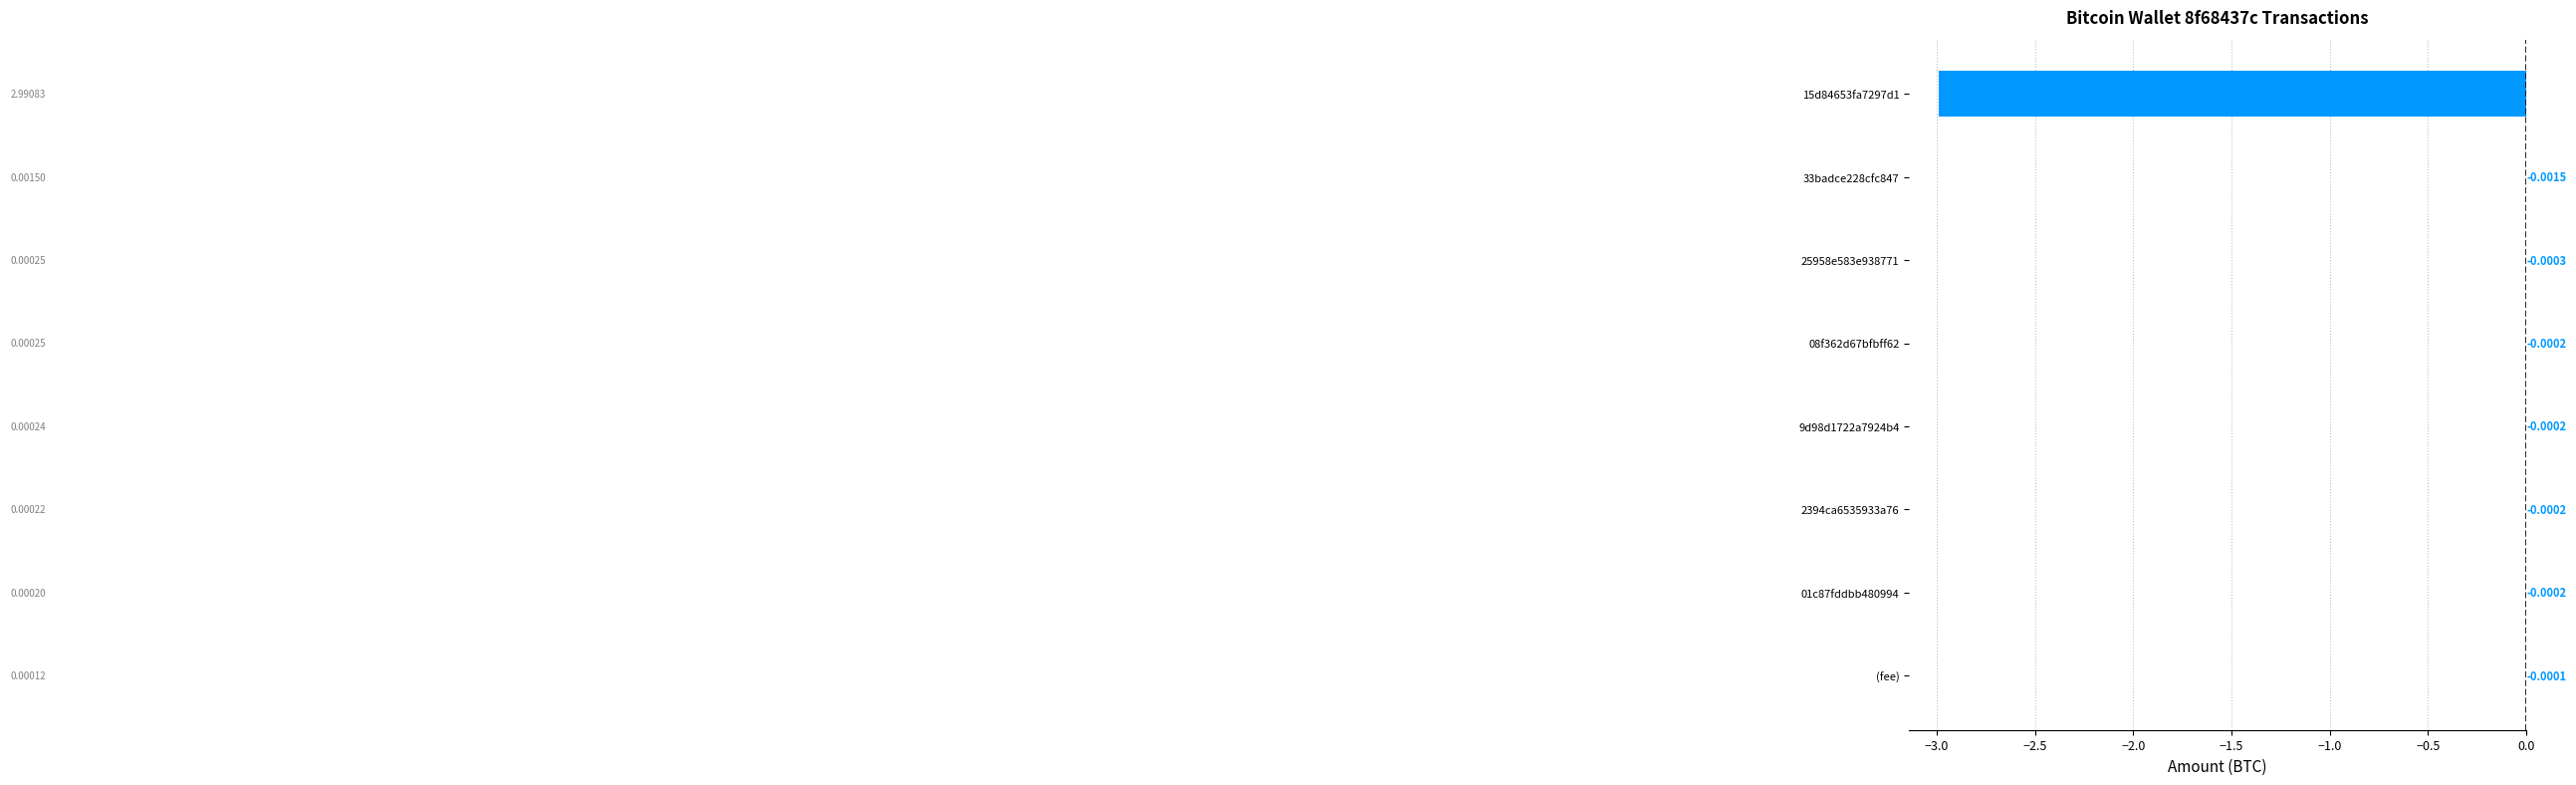

What is the sum of the values at 15d84653fa7297d1 and 33badce228cfc847?

-3.0